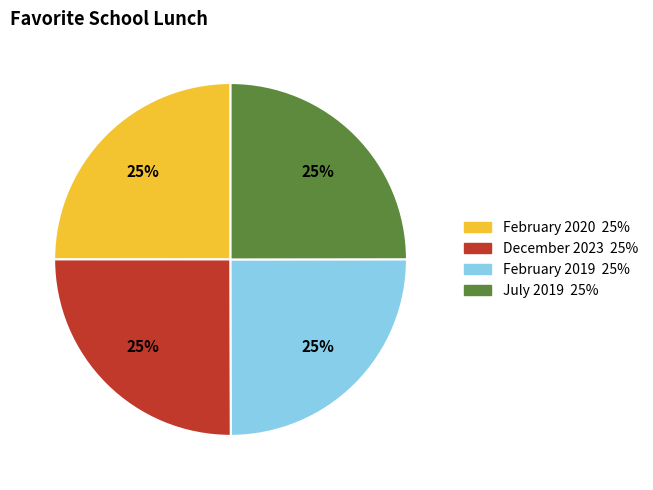

The February 2020 slice represents 25% of the pie. True or false?

True